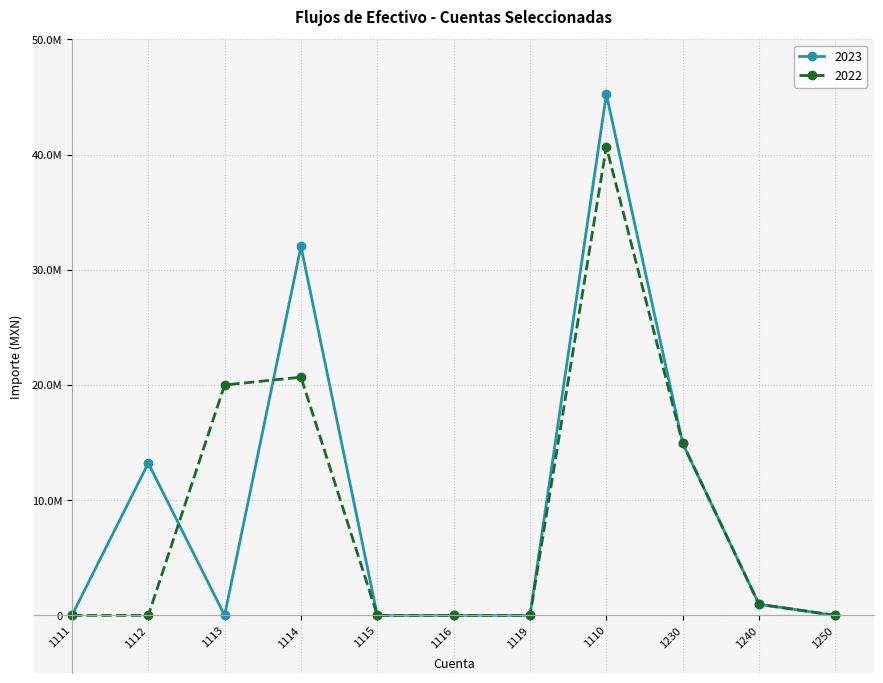

What is the difference between the maximum and minimum values in the 2022 series?

40673051.9